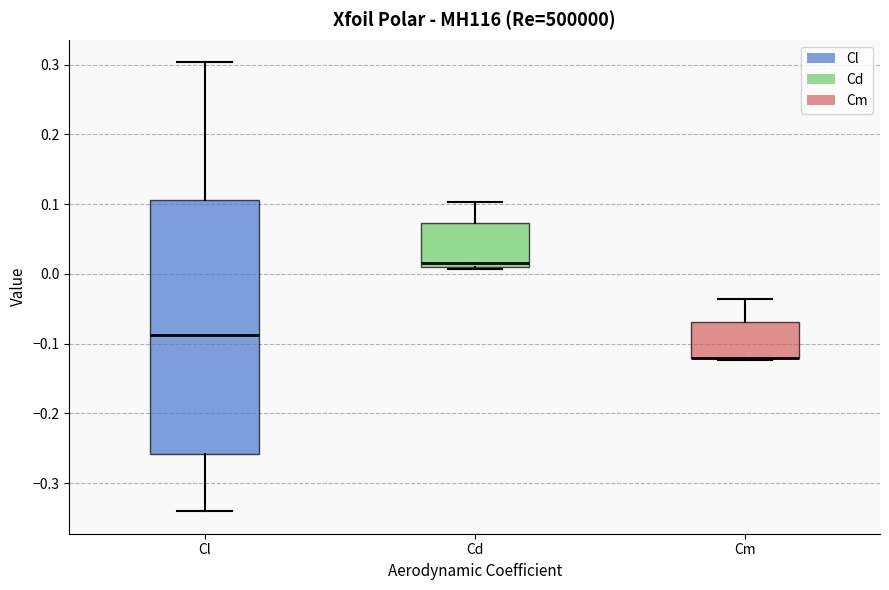

Where does the median line of the box for Cl sit on the y-axis? The values are not printed on the chart, so give them approximately, as read against the axis.

-0.09